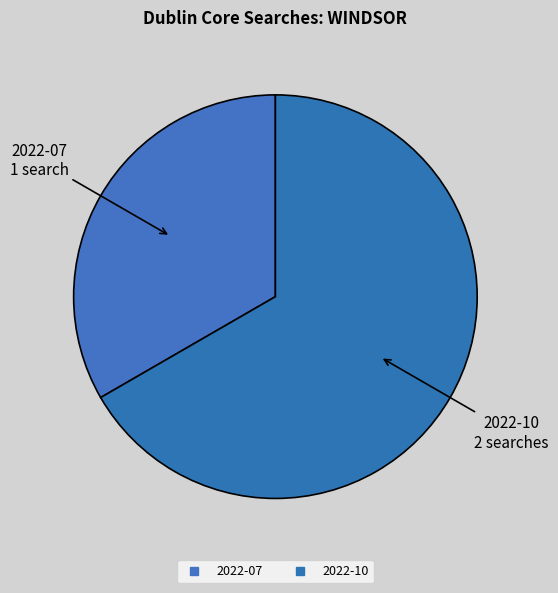

Count the number of slices in the pie.

2